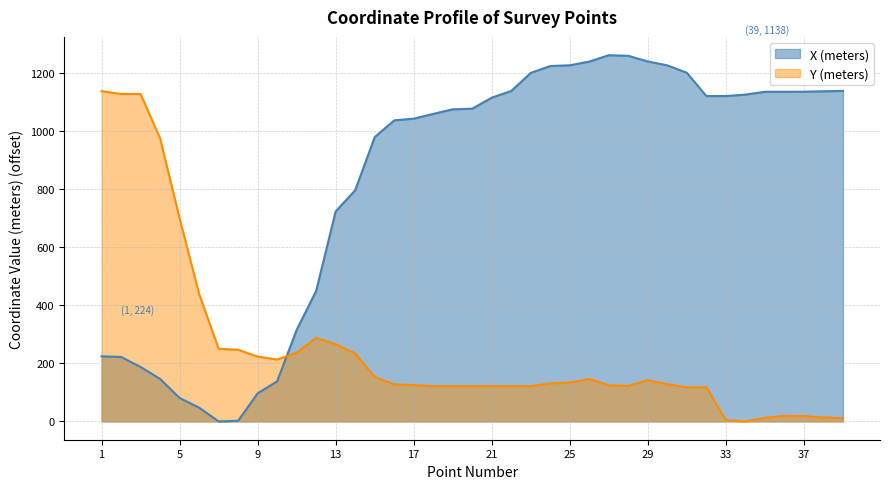

How many intersections are there between Y (meters) and X (meters)?

1